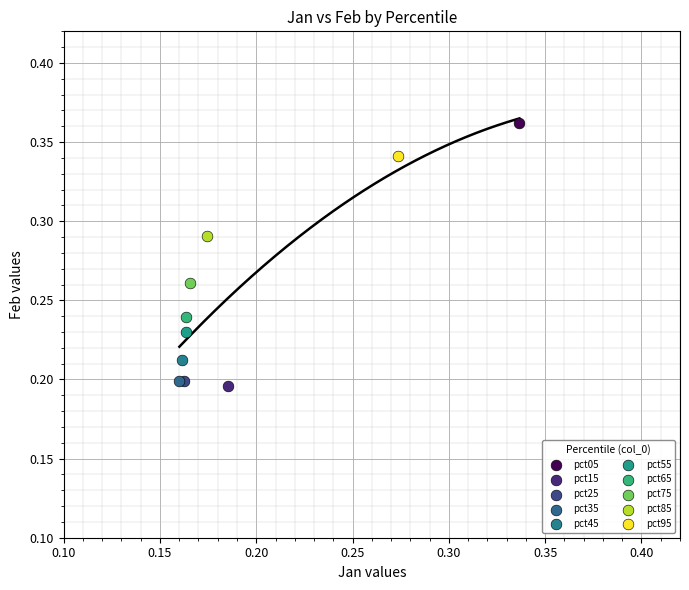

Which series reaches the minimum Y coordinate?

pct15